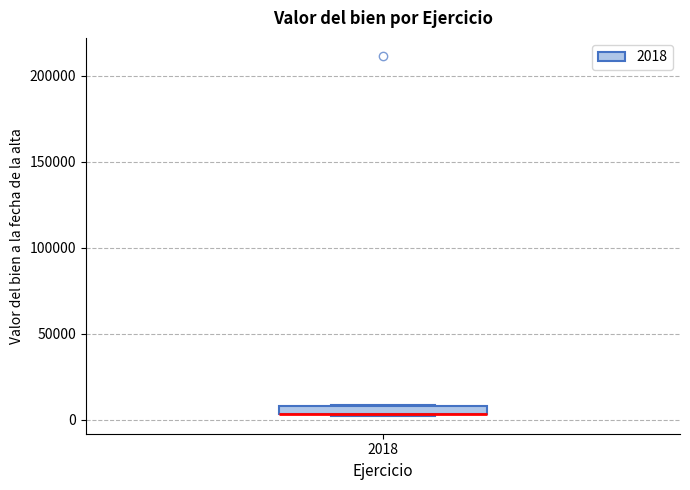

Where is the upper edge of the box at x = 2018 on the y-axis? The values are not printed on the chart, so give them approximately, as read against the axis.

10000